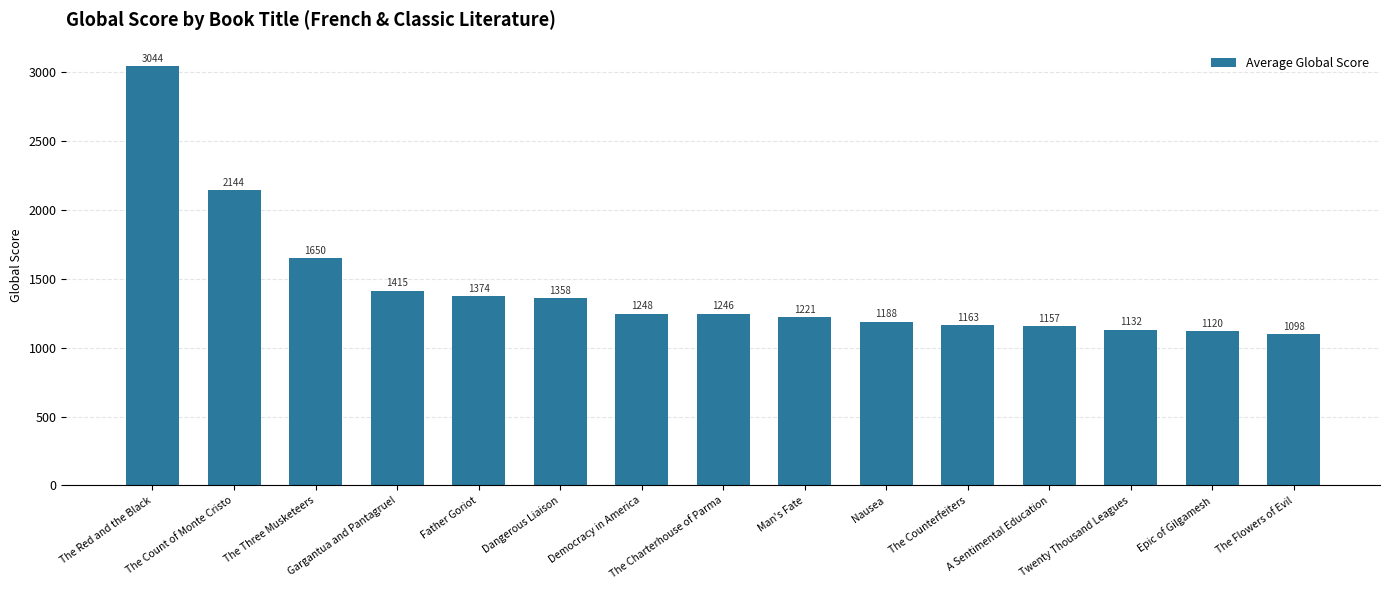

List the labels in order of value, smallest first.

The Flowers of Evil, Epic of Gilgamesh, Twenty Thousand Leagues, A Sentimental Education, The Counterfeiters, Nausea, Man's Fate, The Charterhouse of Parma, Democracy in America, Dangerous Liaison, Father Goriot, Gargantua and Pantagruel, The Three Musketeers, The Count of Monte Cristo, The Red and the Black